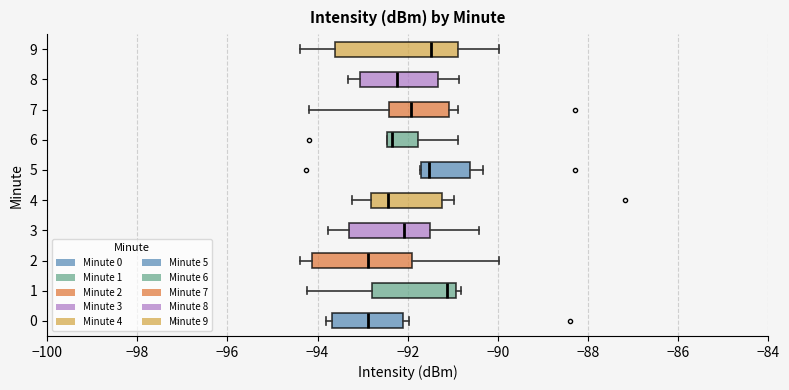

Comparing the boxes themselves (not the whiskers), which one is the widest?

9